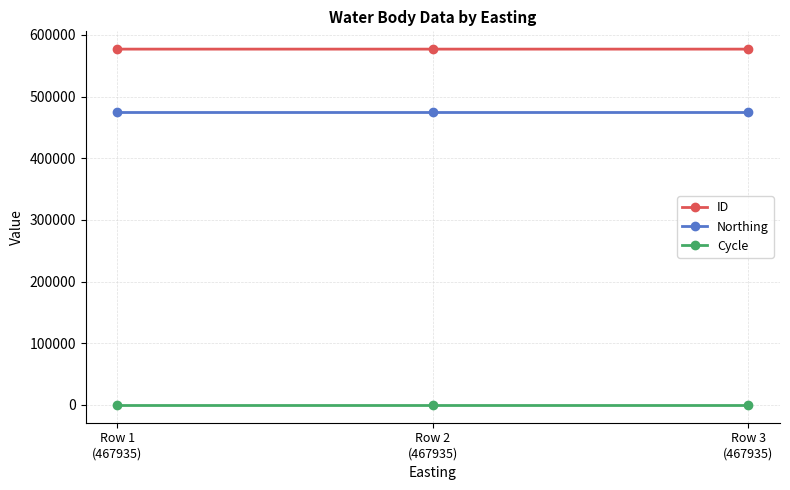

List the series in order of their peak value, lowest first.

Cycle, Northing, ID